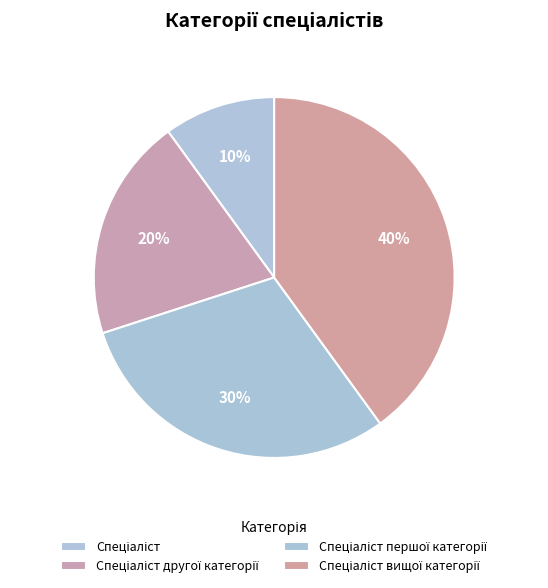

How many segments does this pie chart have?

4